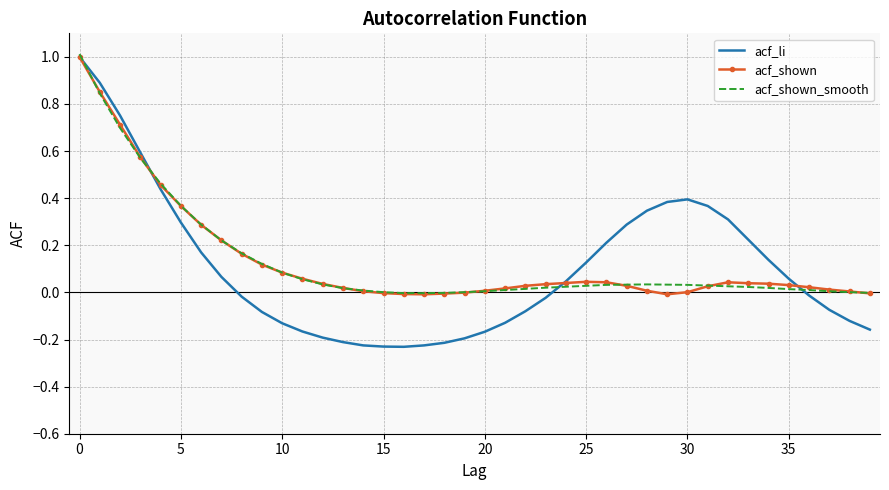

What is the difference between the maximum and minimum values in the acf_li series?

1.2